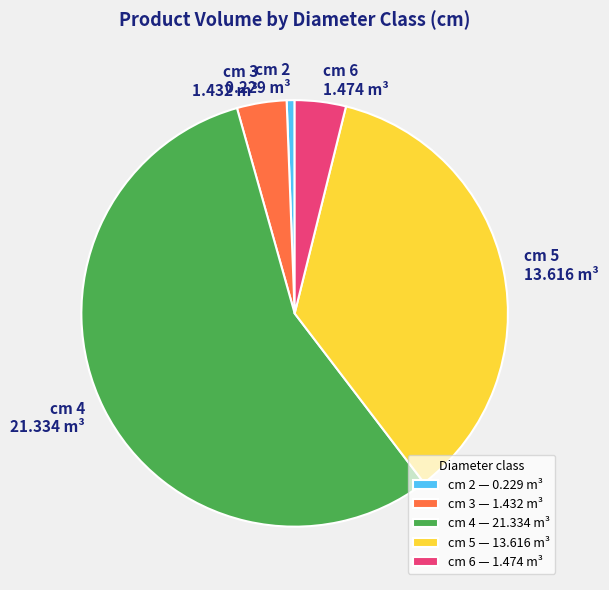

Count the number of slices in the pie.

5